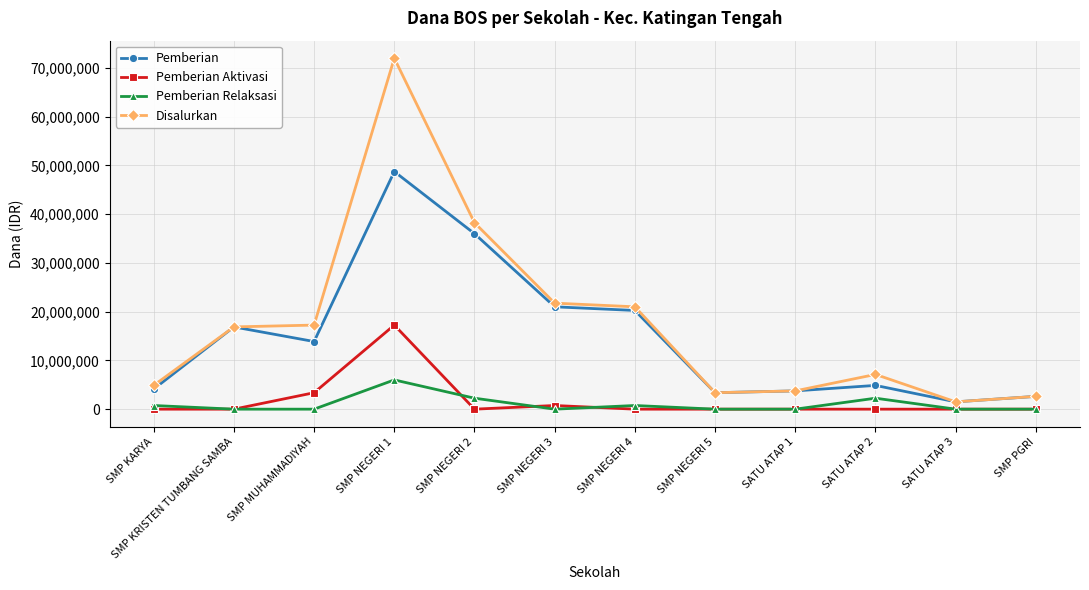

Where is the first local maximum for Pemberian Aktivasi?

SMP NEGERI 1